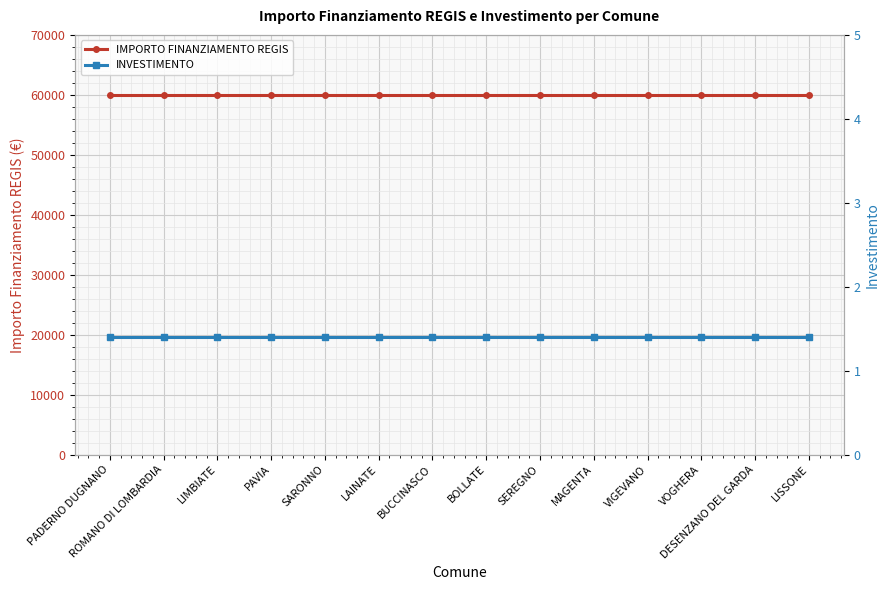

True or false: INVESTIMENTO has a value of 0.9 at PAVIA.

False